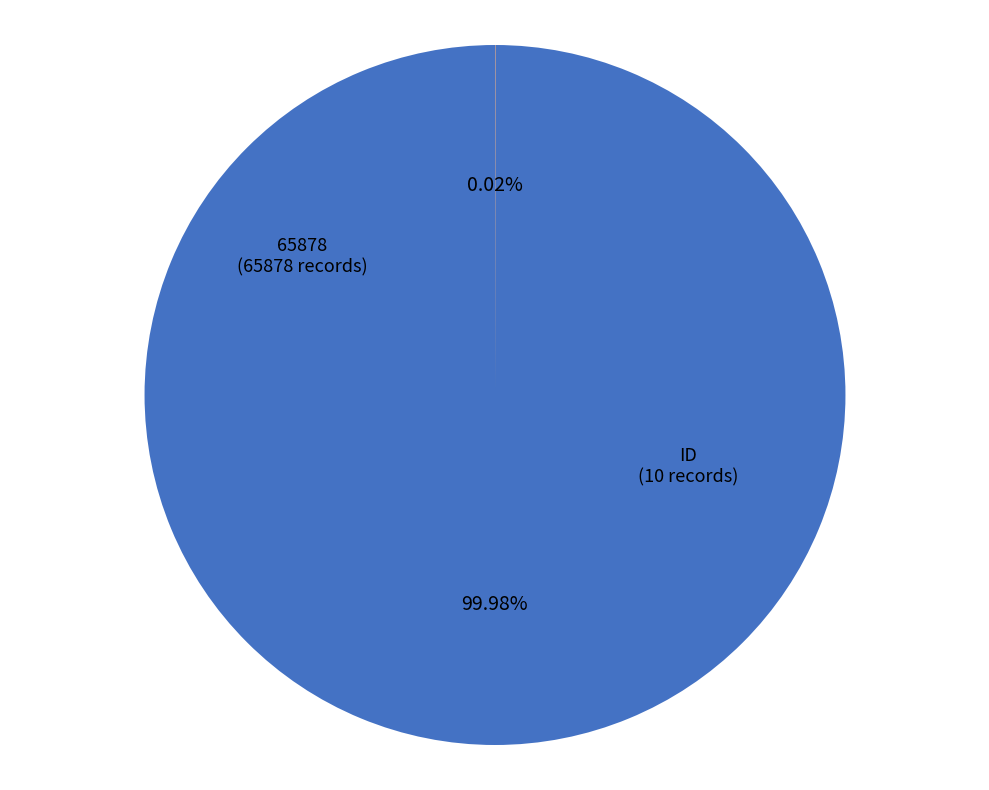

Does any single category account for the majority?

Yes